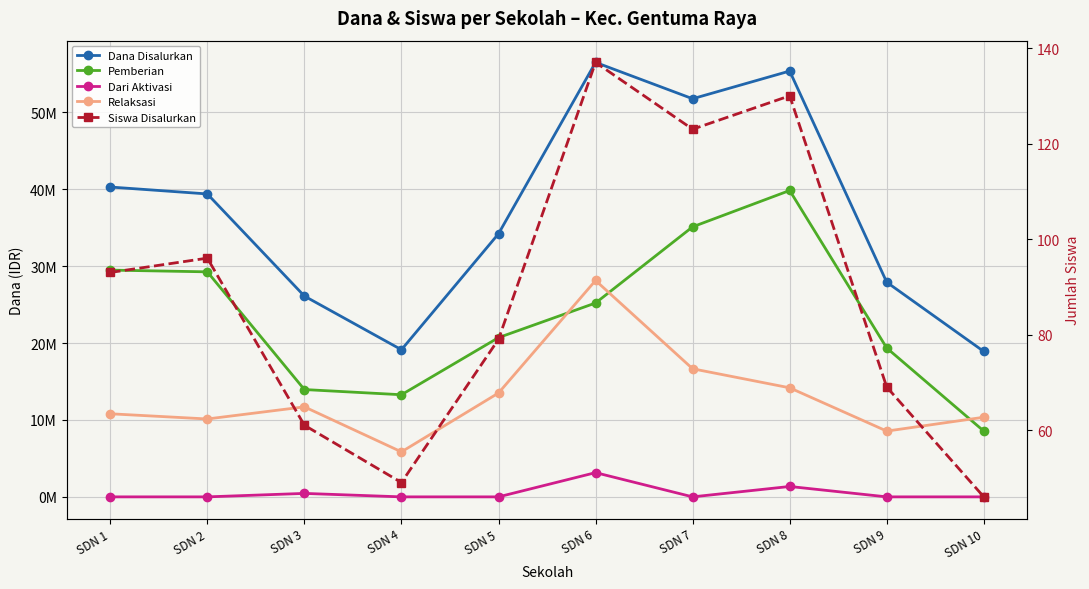

How many interior local peaks does the Siswa Disalurkan series have?

3